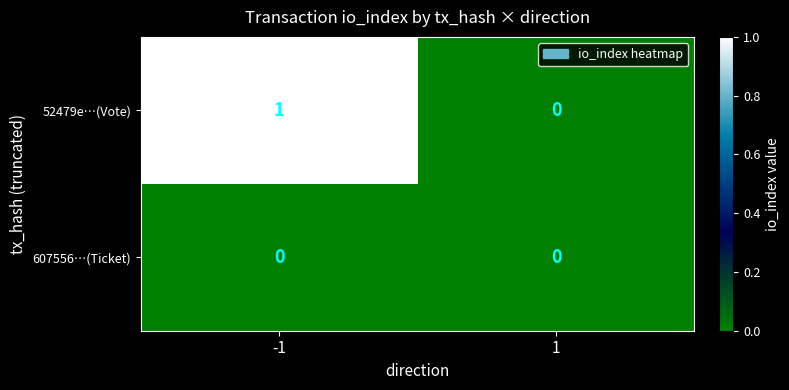

At which category is the sum across all series the highest?

-1